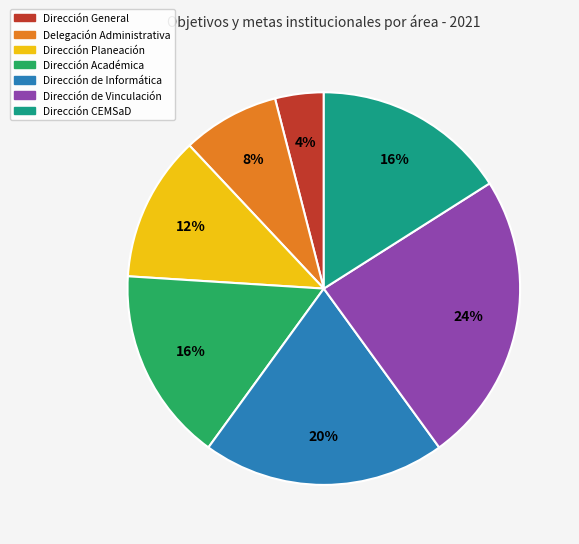

To the nearest percent, what portion does Dirección Académica represent?

16%